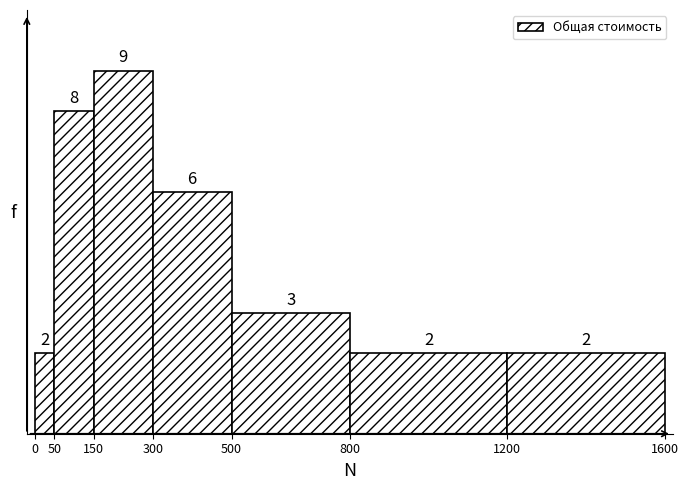

How tall is the bar that spans 0 to 50 on the x-axis?

2